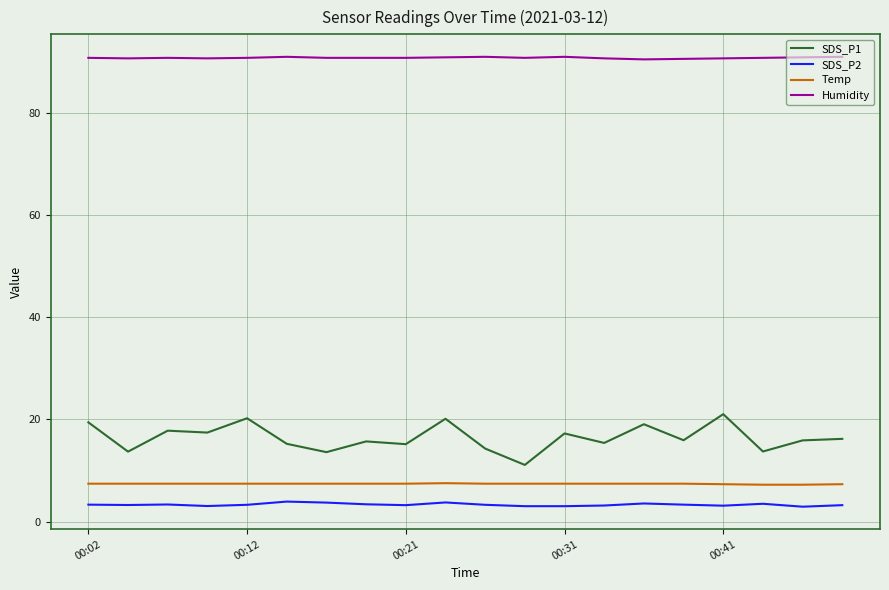

Which series has the largest range (max minus min)?

SDS_P1